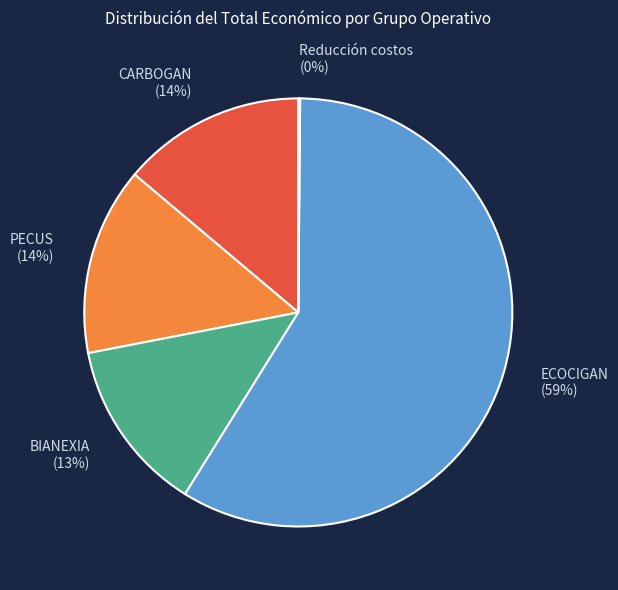

What is the majority slice?

ECOCIGAN